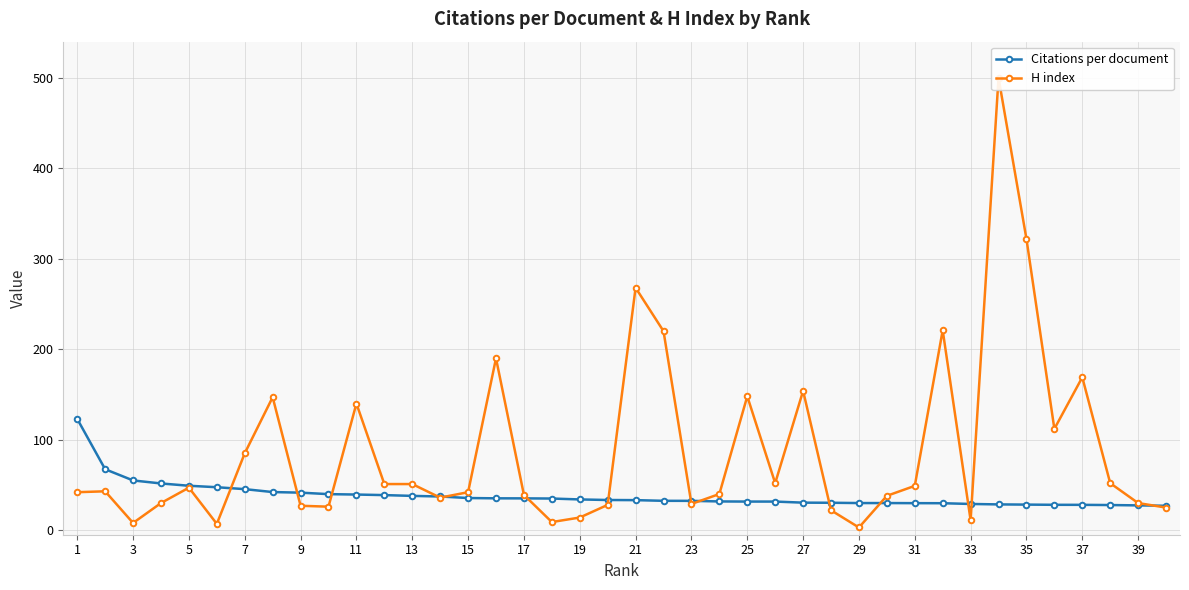

What is the lowest value of the Citations per document series?

27.0